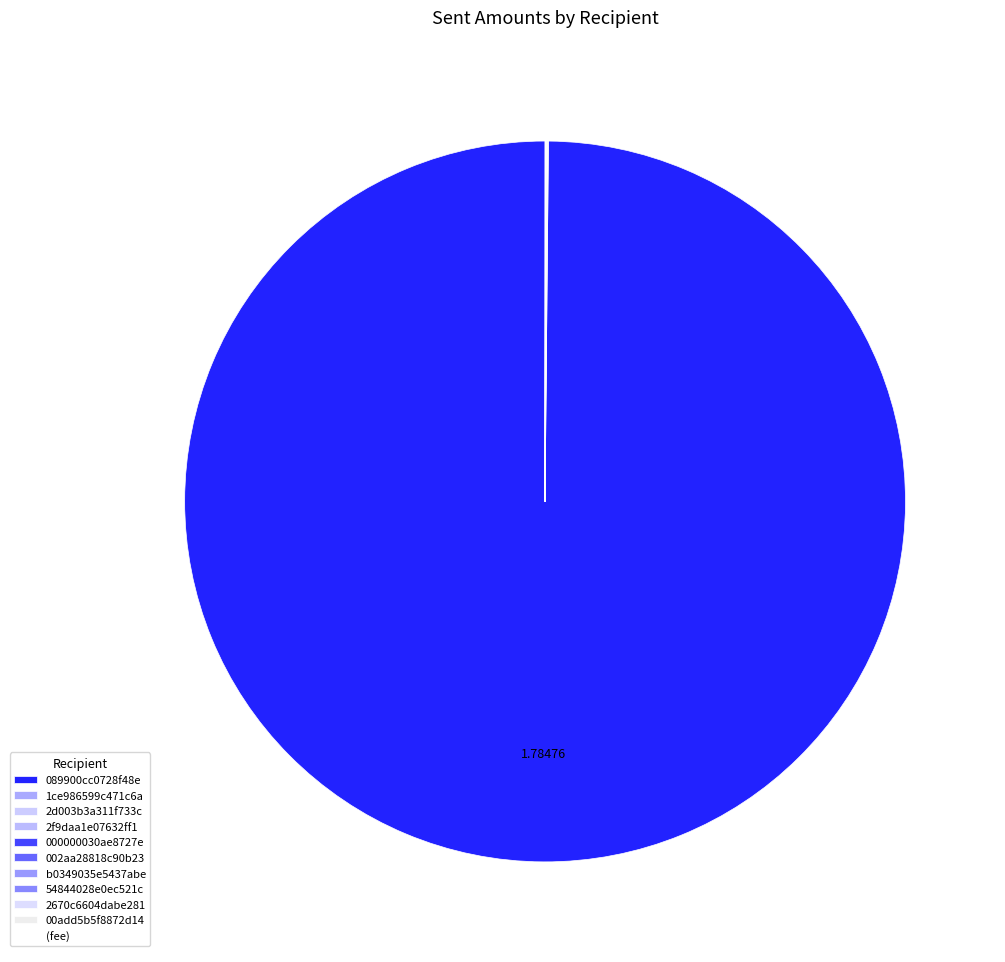

What percentage is NOT represented by 000000030ae8727e?

100.0%